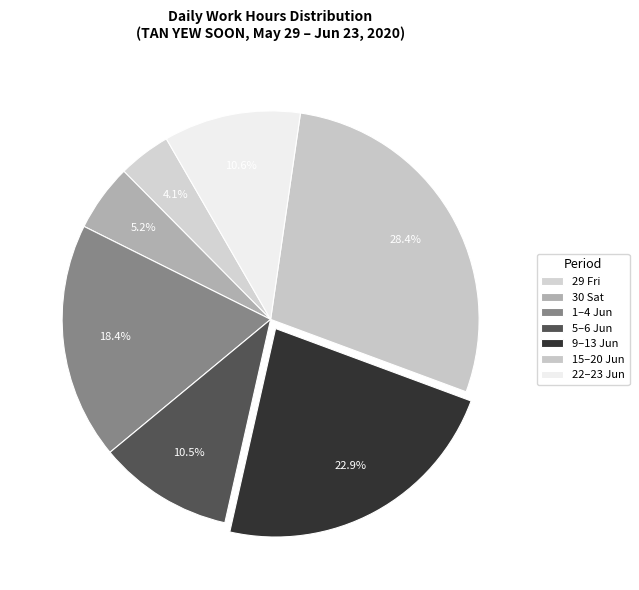

How many slices are in this pie chart?

7